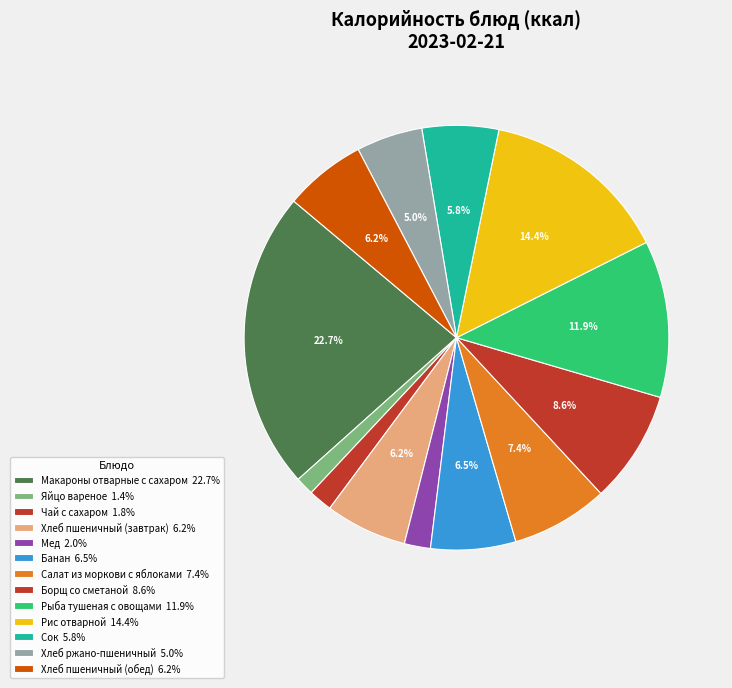

To the nearest percent, what portion does Борщ со сметаной represent?

9%